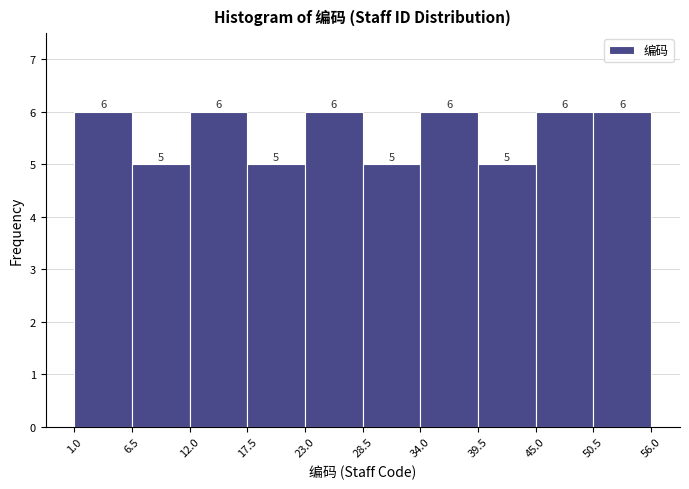

Reading left to right, list every bar in this chart as the range it spans on the x-axis followed by its height.

1.0 to 6.5: 6
6.5 to 12.0: 5
12.0 to 17.5: 6
17.5 to 23.0: 5
23.0 to 28.5: 6
28.5 to 34.0: 5
34.0 to 39.5: 6
39.5 to 45.0: 5
45.0 to 50.5: 6
50.5 to 56.0: 6